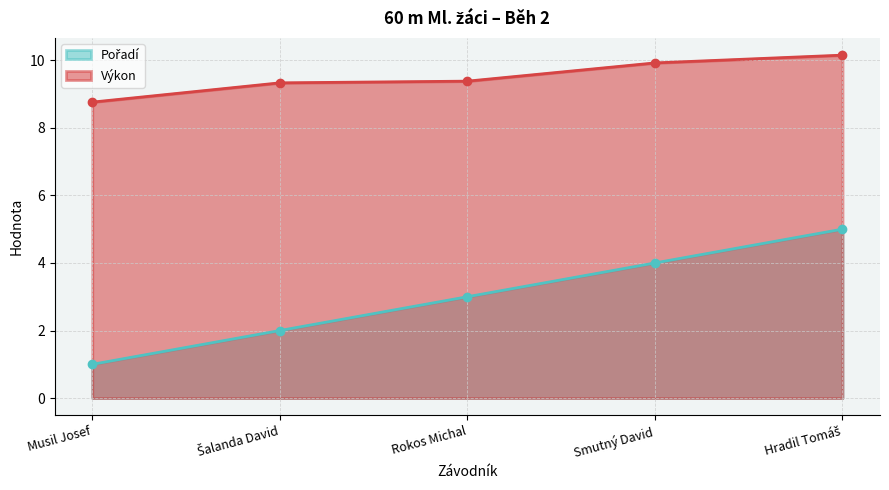

Does the chart have visible grid lines?

Yes